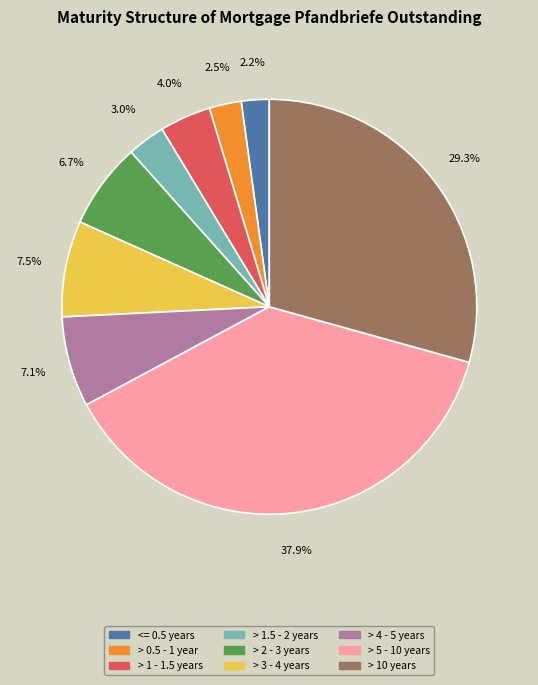

Is there a majority slice in this chart?

No